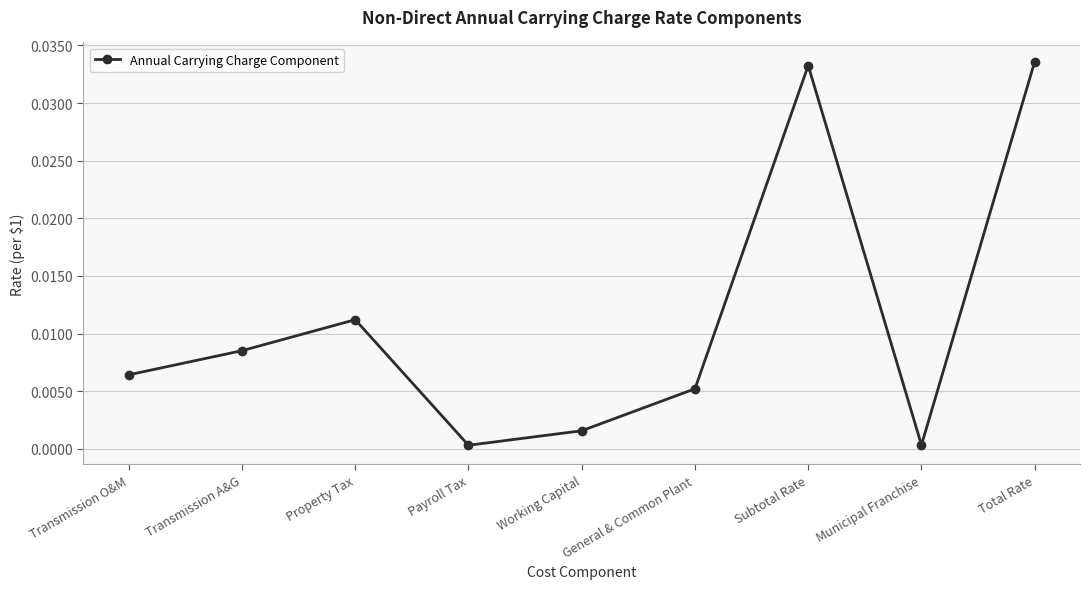

How many interior local valleys (lower than both neighbors) does the data have?

2